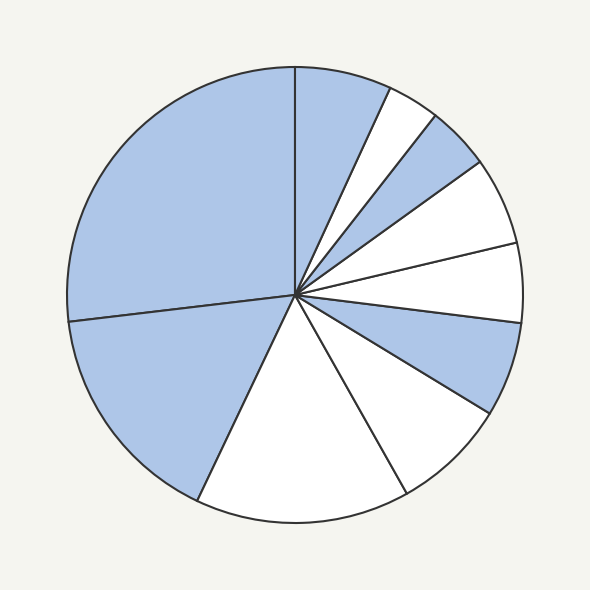

How many segments does this pie chart have?

10